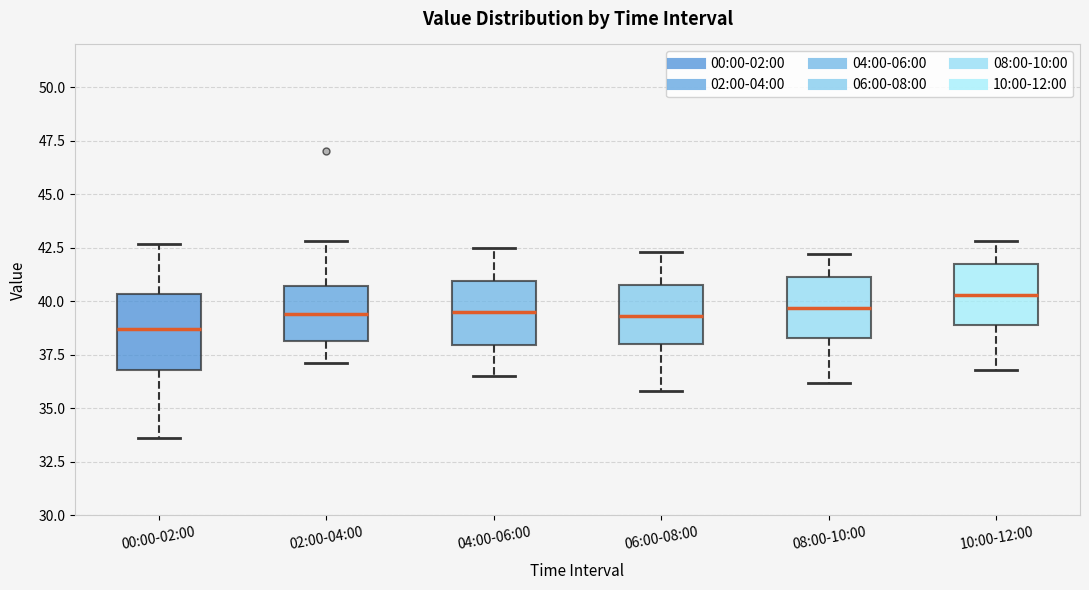

Which box's median line is the lowest?

00:00-02:00